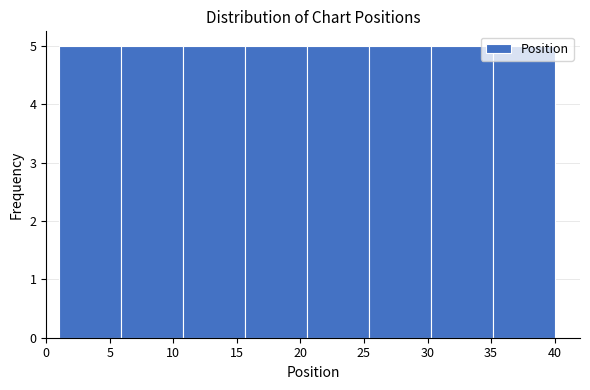

What is the height of the bar covering 15.5 to 20.5 on the x-axis? Neither the bar edges nor the heights are printed on the chart, so give them approximately, as read against the axes.

5